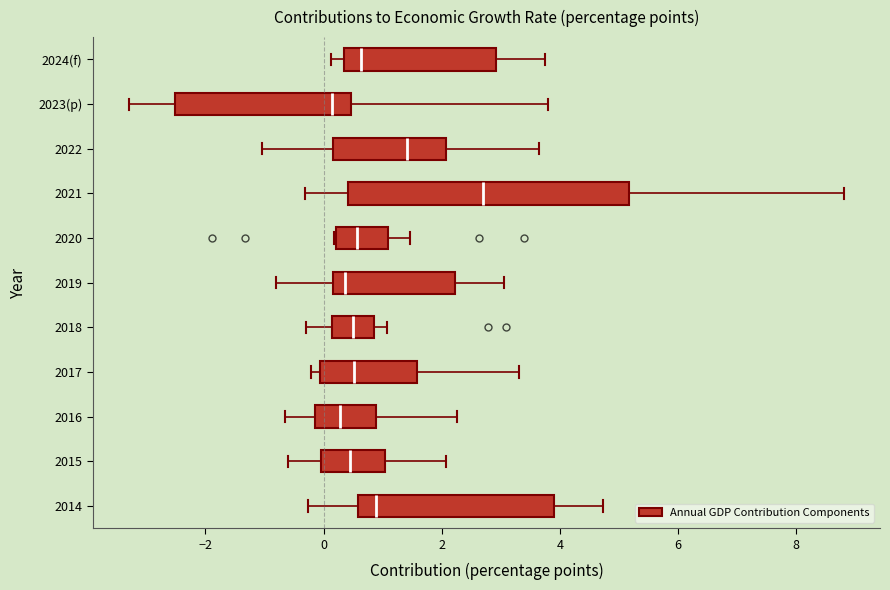

Where is the left edge of the box for 2024(f) on the x-axis? The values are not printed on the chart, so give them approximately, as read against the axis.

0.4